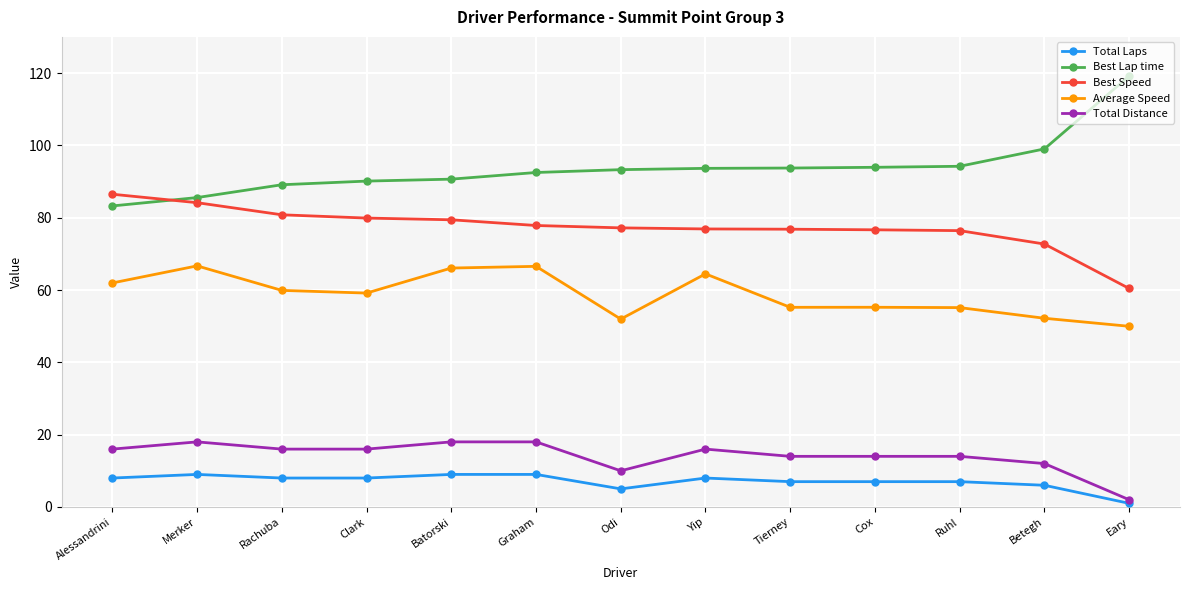

What are all the series names shown in the legend?

Total Laps, Best Lap time, Best Speed, Average Speed, Total Distance